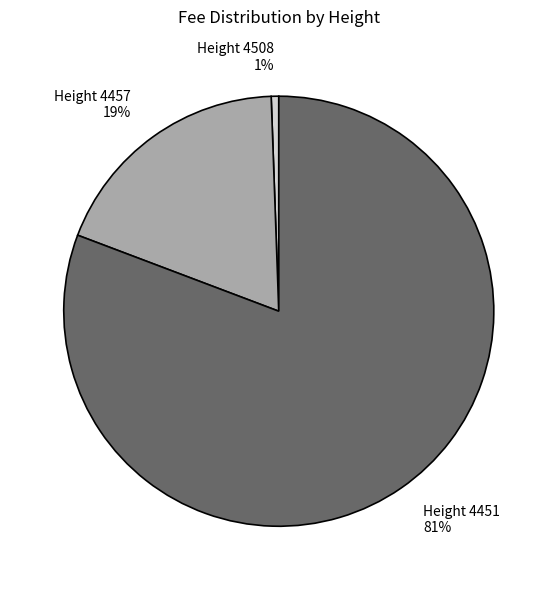

Which slice represents more than half of the pie?

Height 4451 81%